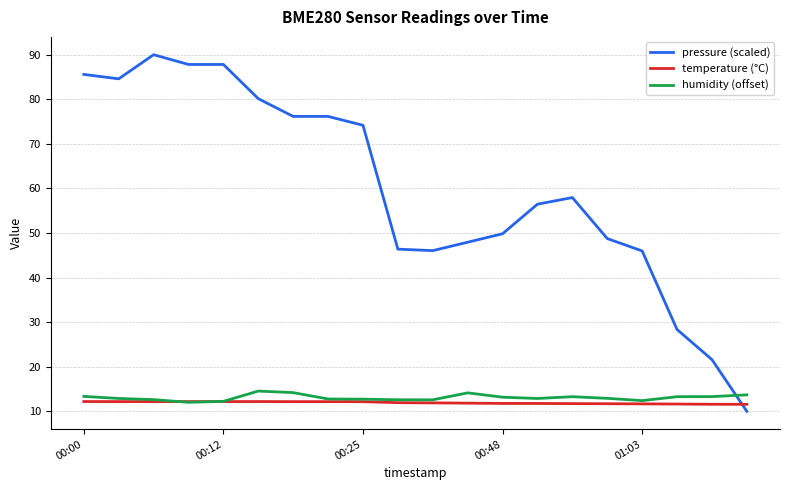

How many intersections are there between pressure (scaled) and humidity (offset)?

1